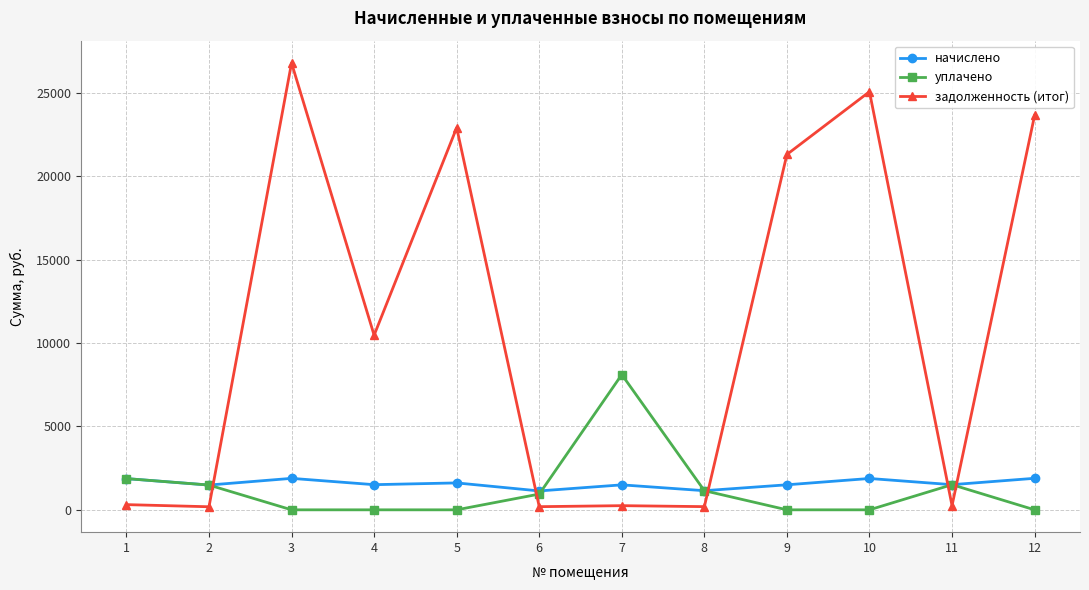

The задолженность (итог) series shows 32295.6 at 9. True or false?

False